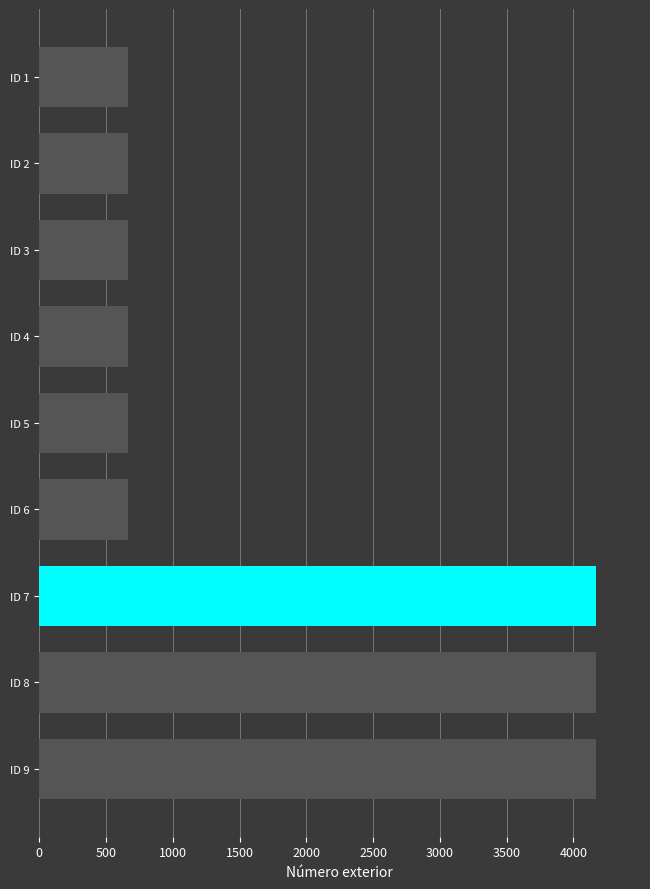

What is the value of the 2nd bar from the top?

665